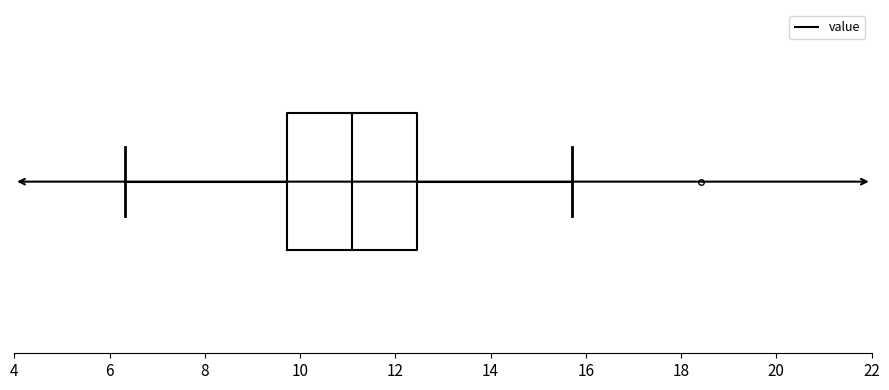

Read this box plot against the x-axis: the position of the median line, the range covered by the box, and the ends of both whiskers. The values are not printed on the chart, so give them approximately, as read against the axis.

median 11.0, box 9.8 to 12.4, whiskers 6.4 to 15.8